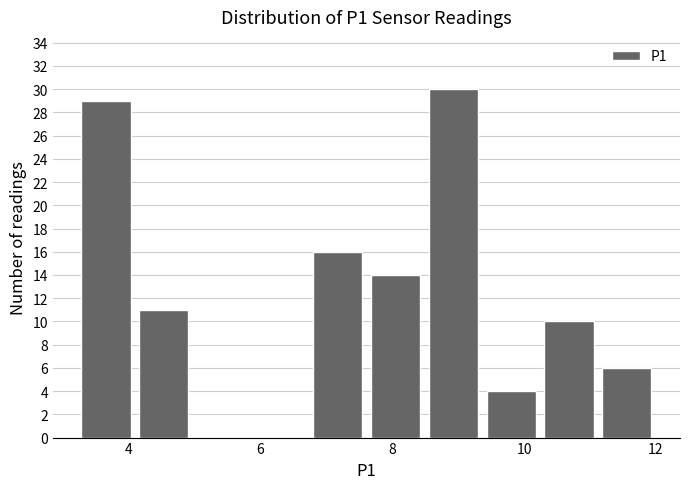

How tall is the bar that spans 3.2 to 4.0 on the x-axis? Neither the bar edges nor the heights are printed on the chart, so give them approximately, as read against the axes.

29